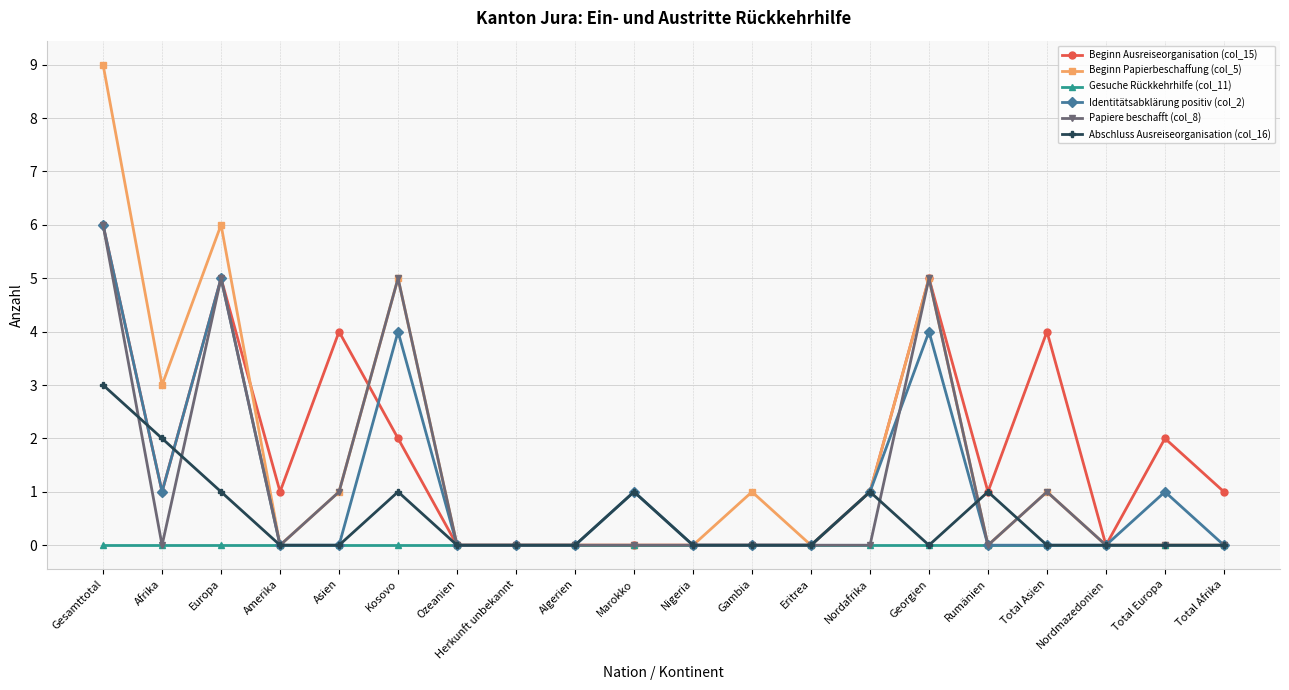

True or false: Abschluss Ausreiseorganisation (col_16) has more than 1 interior local peaks.

True